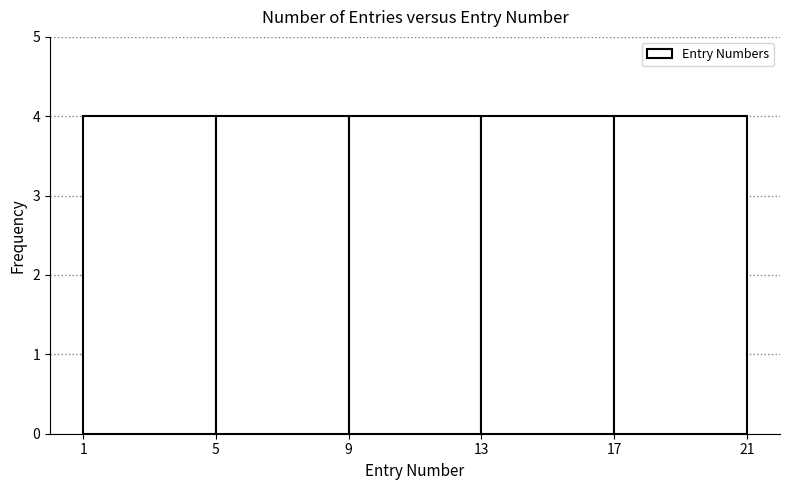

What is the height of the bar covering 1 to 5 on the x-axis? The values are not printed on the chart, so give them approximately, as read against the axis.

4